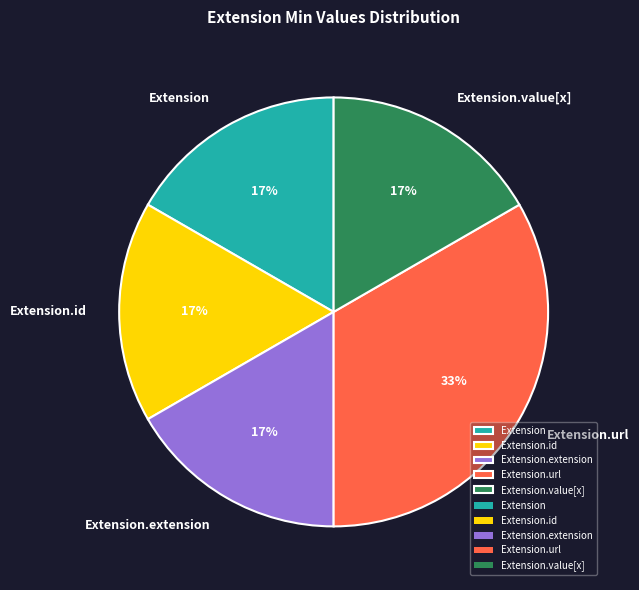

Is it true that Extension.id is 6% of the pie?

False